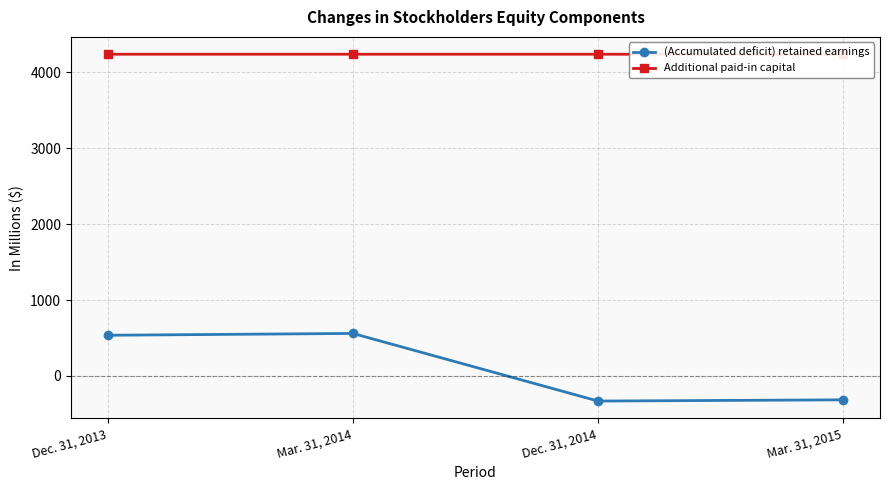

True or false: (Accumulated deficit) retained earnings and Additional paid-in capital cross at least once.

False